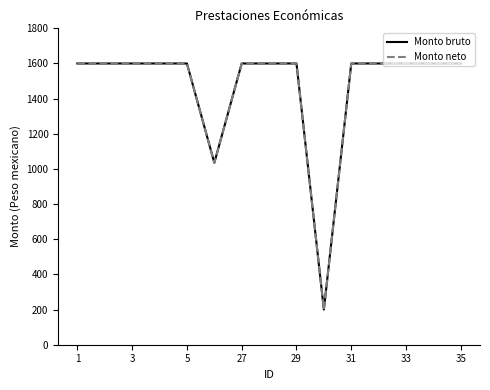

Does the chart have visible grid lines?

No